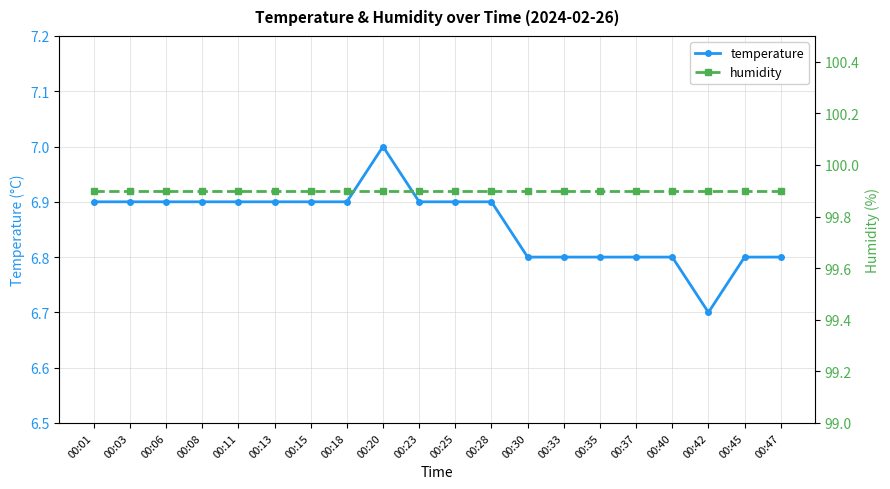

True or false: humidity has more than 0 points higher than both neighbors.

False